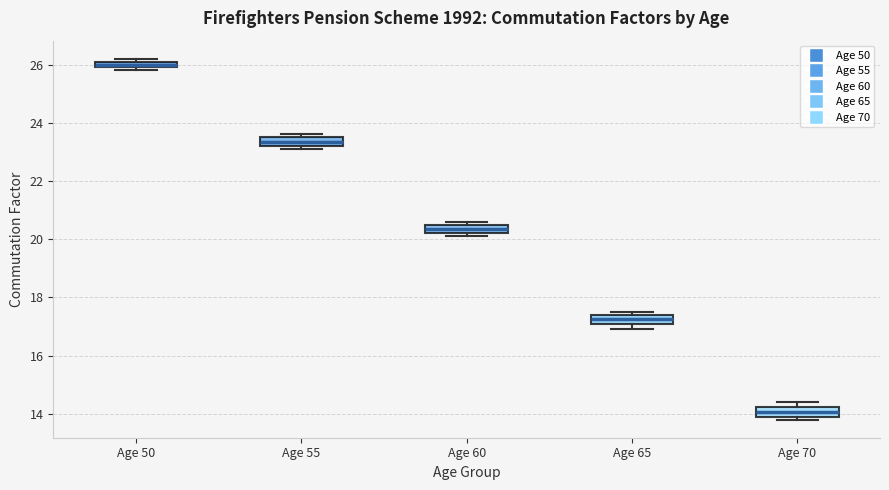

Which box's median line is the lowest?

Age 70